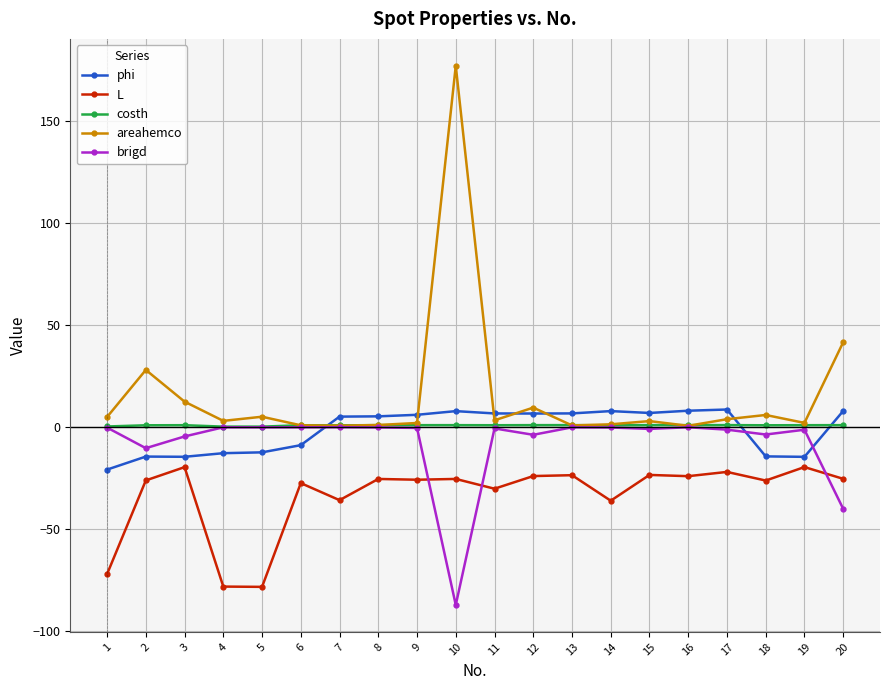

Which label corresponds to the largest value in the chart?

10